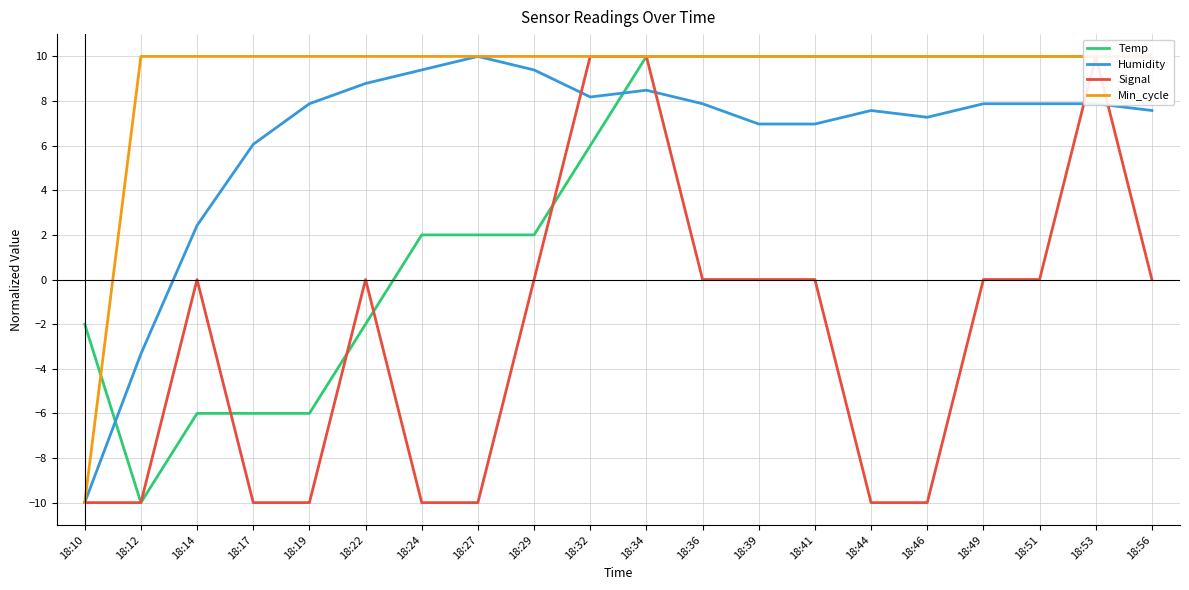

Which category has the lowest value in the Min_cycle series?

18:10